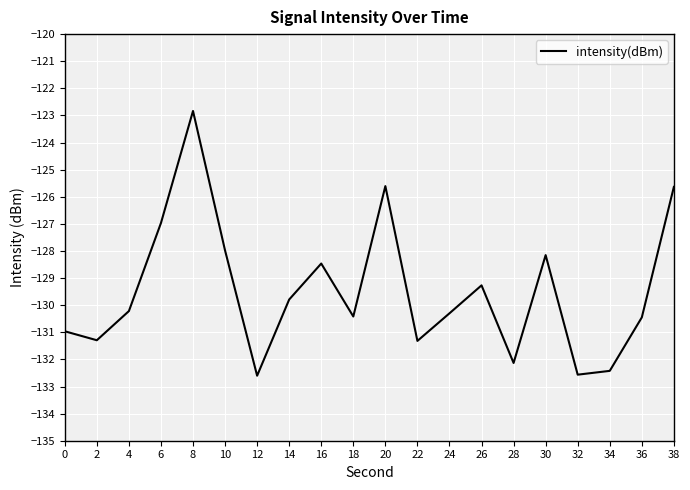

Read the value at 4.

-130.2